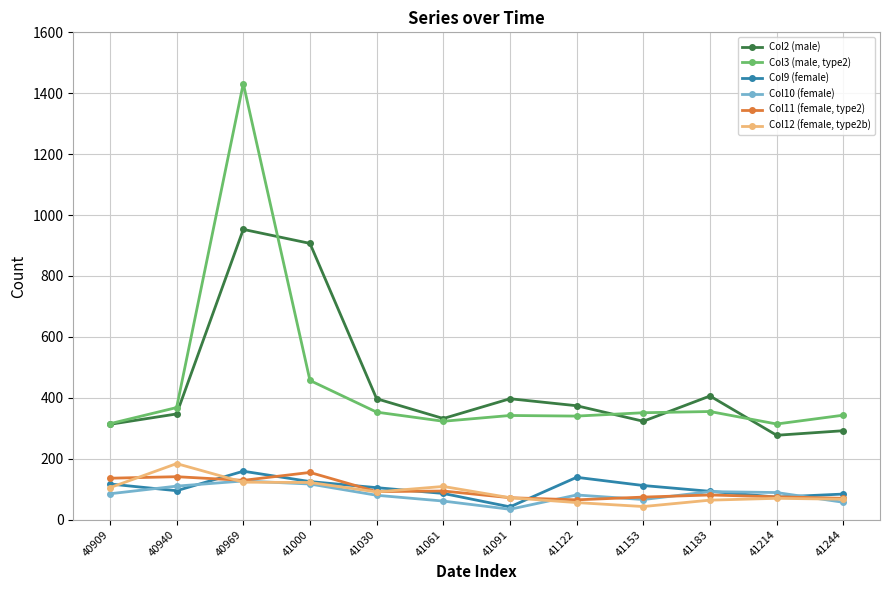

How many distinct data groups are displayed?

6